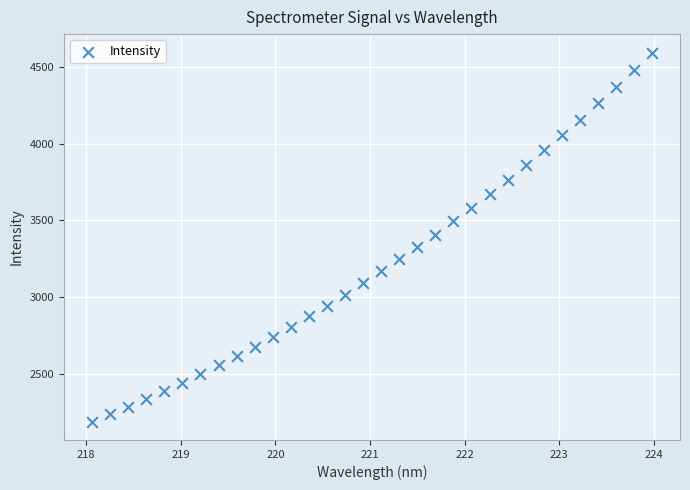

What is the range of X values (max minus min)?

5.9